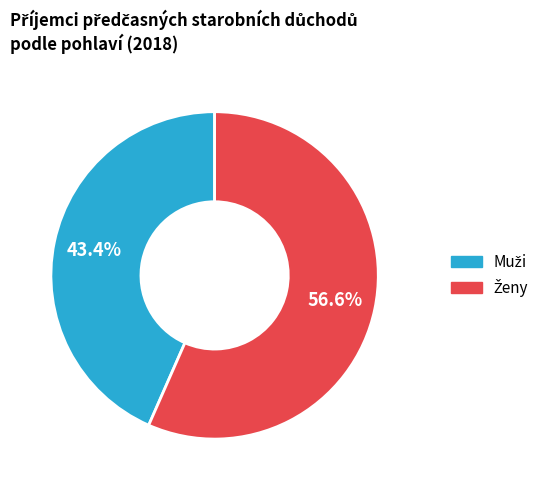

Which slice represents more than half of the pie?

Ženy